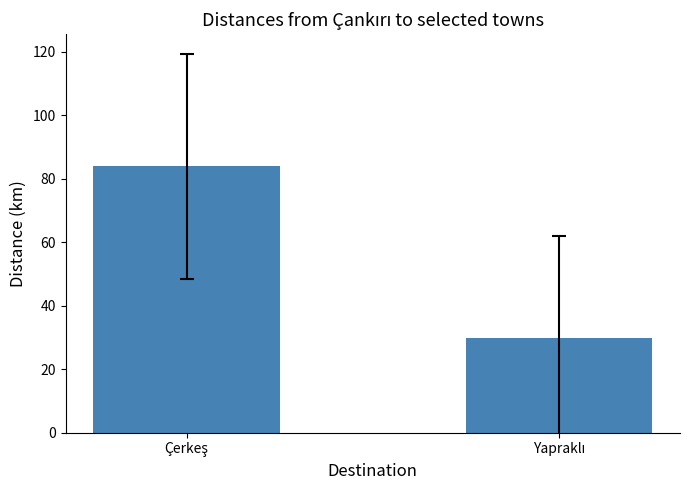

What is the difference between the maximum and minimum values?

54